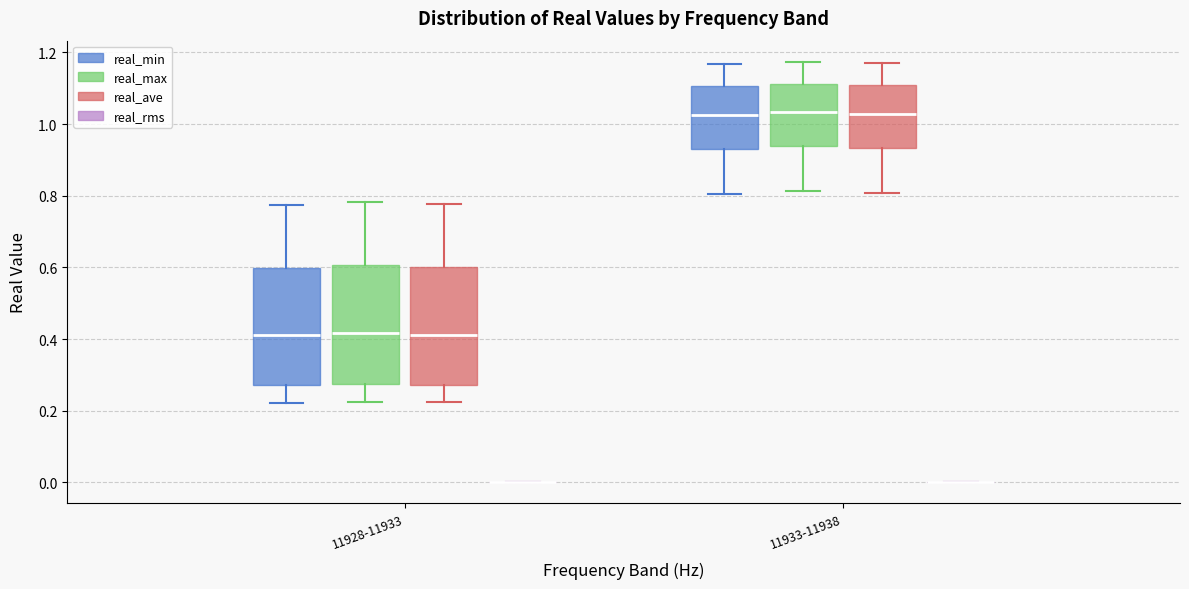

Reading left to right, transcribe this box plot: for each box, give where its median line is, the range the box spans, and where its two whiskers end, as read against the y-axis. The values are not printed on the chart, so give them approximately, as read against the axis.

11928-11933 (real_min): median 0.42, box 0.28 to 0.60, whiskers 0.22 to 0.78
11928-11933 (real_max): median 0.42, box 0.28 to 0.60, whiskers 0.22 to 0.78
11928-11933 (real_ave): median 0.42, box 0.28 to 0.60, whiskers 0.22 to 0.78
11928-11933 (real_rms): box collapsed to a line at 0.00, whiskers 0.00 to 0.00
11933-11938 (real_min): median 1.02, box 0.94 to 1.10, whiskers 0.80 to 1.16
11933-11938 (real_max): median 1.04, box 0.94 to 1.12, whiskers 0.82 to 1.18
11933-11938 (real_ave): median 1.02, box 0.94 to 1.10, whiskers 0.80 to 1.18
11933-11938 (real_rms): box collapsed to a line at 0.00, whiskers 0.00 to 0.00